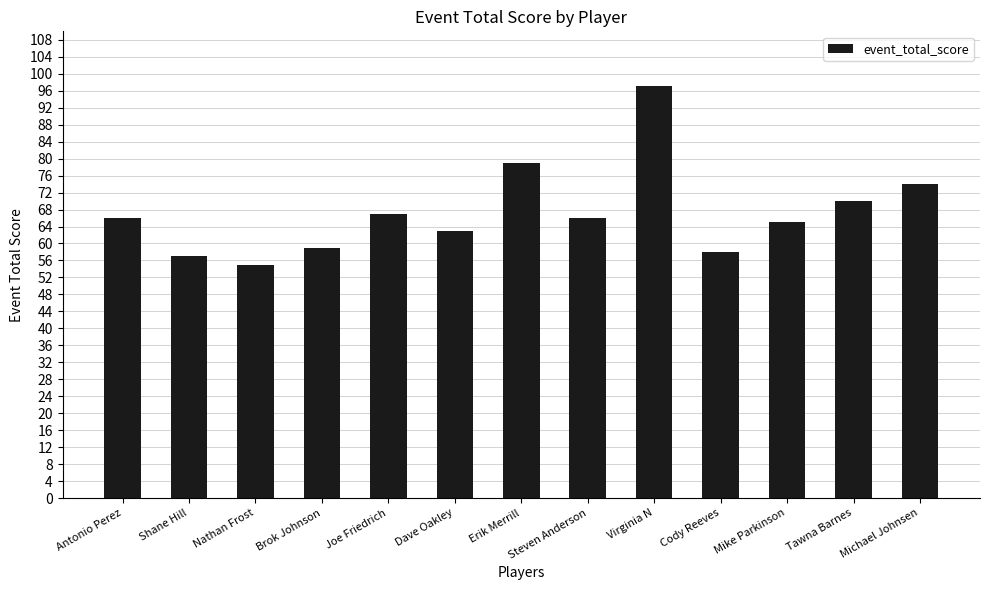

What position from the left is Mike Parkinson?

11